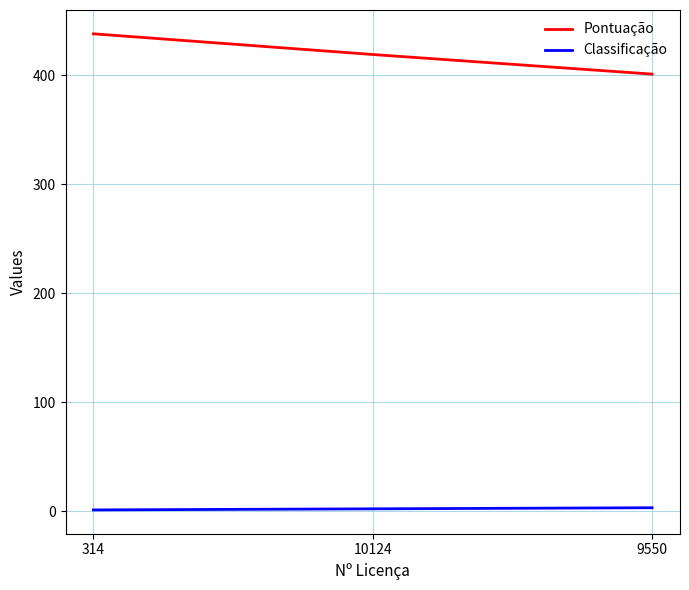

List the labels in order of Pontuação value, smallest first.

9550, 10124, 314